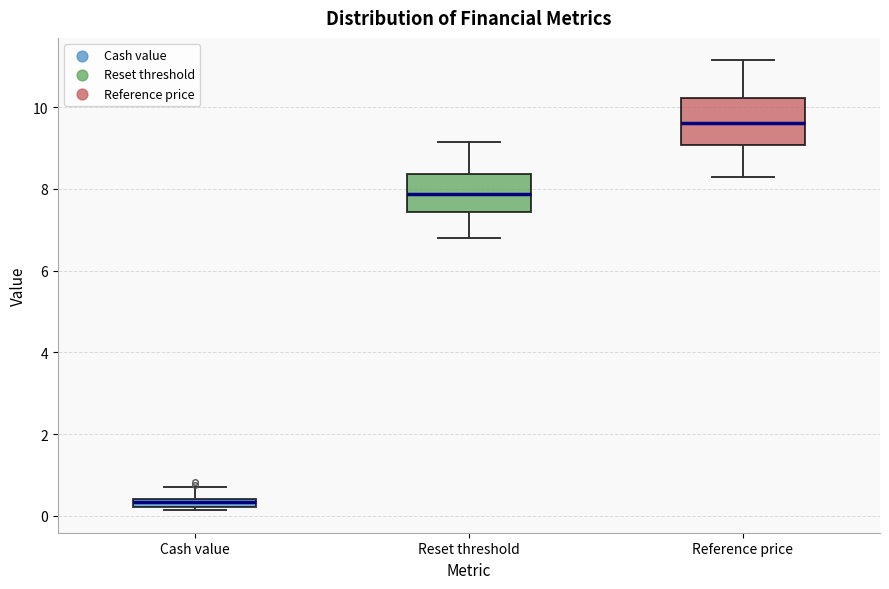

Which box is the tallest, from its lower edge to its upper edge?

Reference price